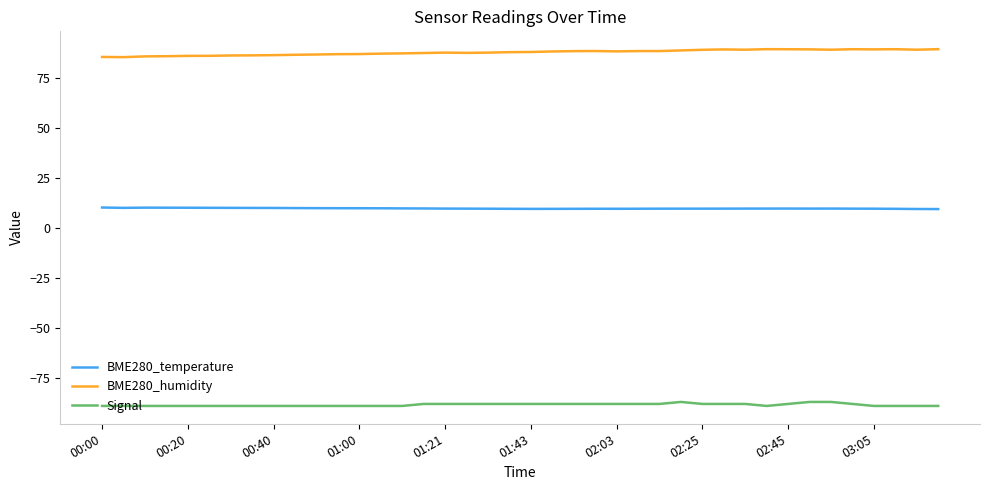

What is the difference between the maximum and second lowest values in the BME280_temperature series?

0.7